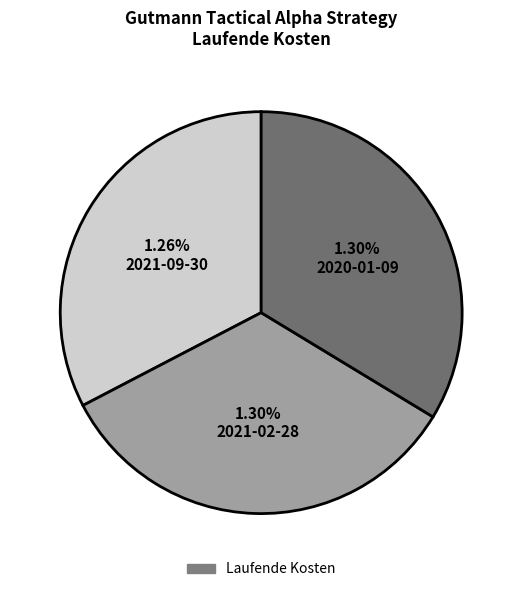

To the nearest percent, what percentage of the pie is 2020-01-09?

34%